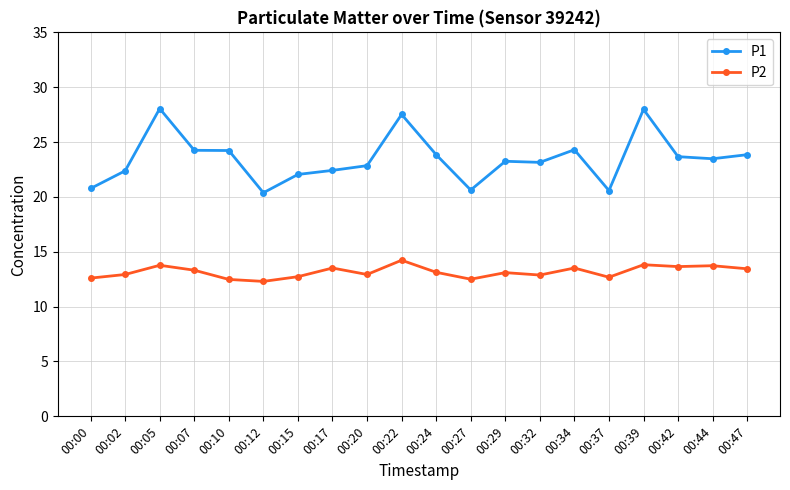

What is the difference between the maximum and minimum values in the P1 series?

7.7